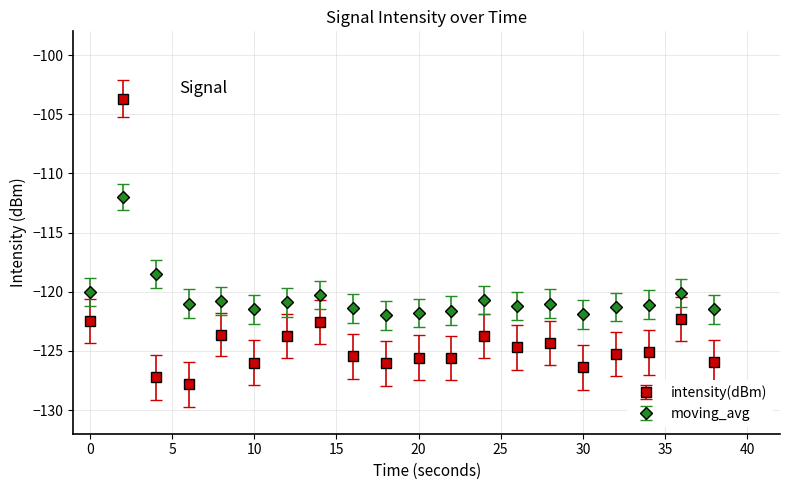

Rank the series by their maximum value, from lowest to highest.

moving_avg, intensity(dBm)